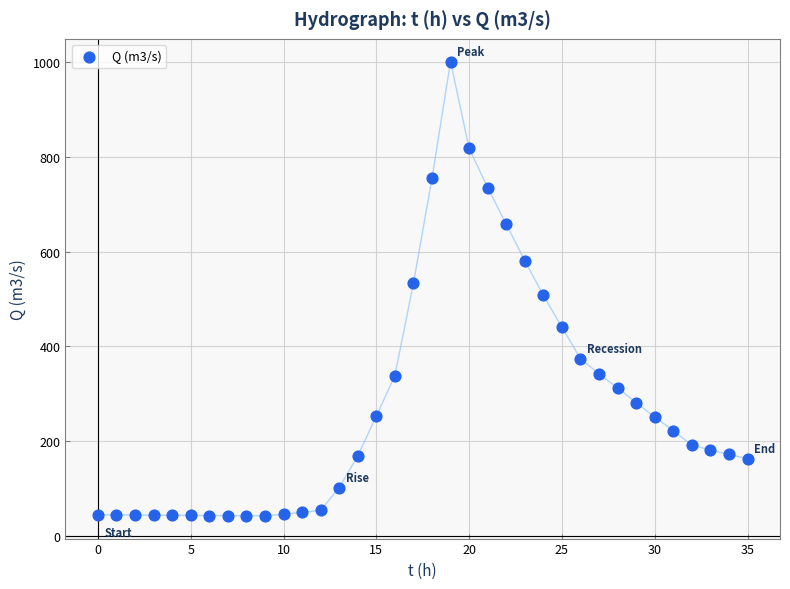

What is the range of Y values (max minus min)?

958.9